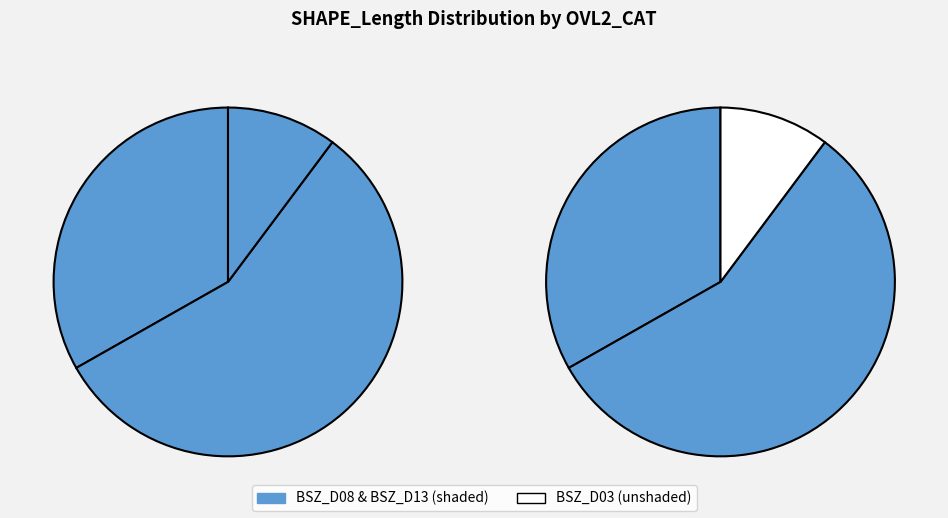

What is the largest slice in the pie chart?

BSZ_D13 (328)